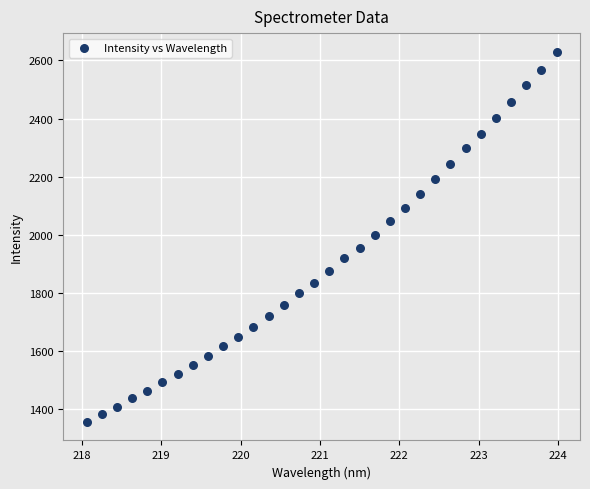

What is the range of Y values (max minus min)?

1272.8